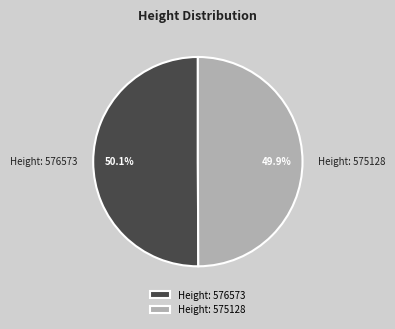

How many segments does this pie chart have?

2